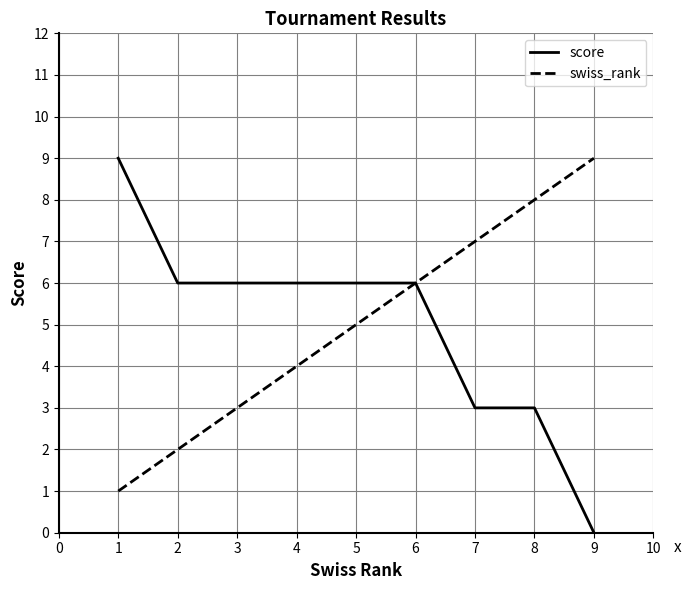

How many values in score are above zero?

8